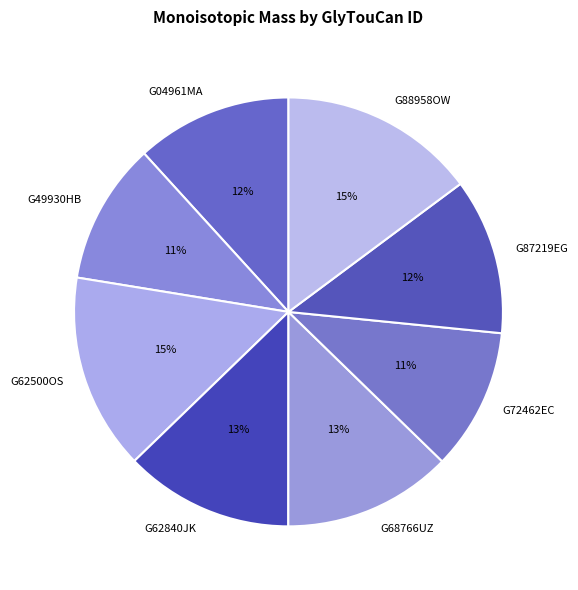

The G49930HB slice represents 4% of the pie. True or false?

False